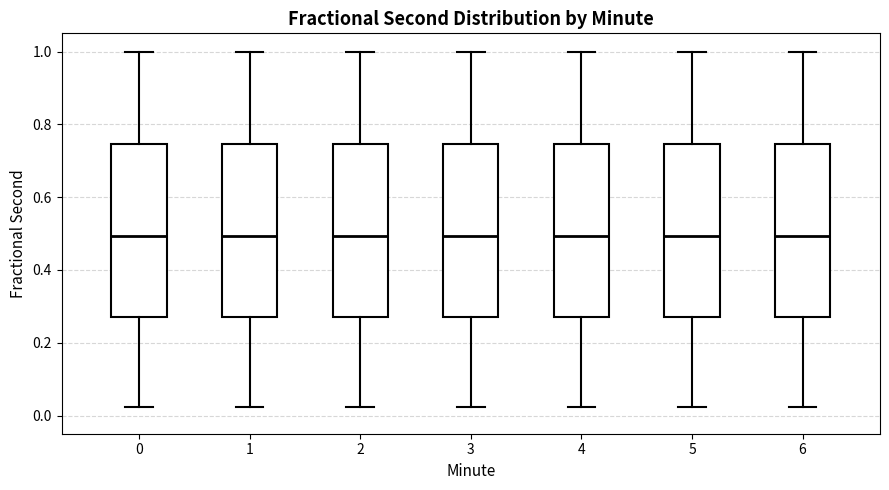

Reading left to right, transcribe this box plot: for each box, give where its median line is, the range the box spans, and where its two whiskers end, as read against the y-axis. The values are not printed on the chart, so give them approximately, as read against the axis.

0: median 0.50, box 0.26 to 0.74, whiskers 0.02 to 1.00
1: median 0.50, box 0.26 to 0.74, whiskers 0.02 to 1.00
2: median 0.50, box 0.26 to 0.74, whiskers 0.02 to 1.00
3: median 0.50, box 0.26 to 0.74, whiskers 0.02 to 1.00
4: median 0.50, box 0.26 to 0.74, whiskers 0.02 to 1.00
5: median 0.50, box 0.26 to 0.74, whiskers 0.02 to 1.00
6: median 0.50, box 0.26 to 0.74, whiskers 0.02 to 1.00